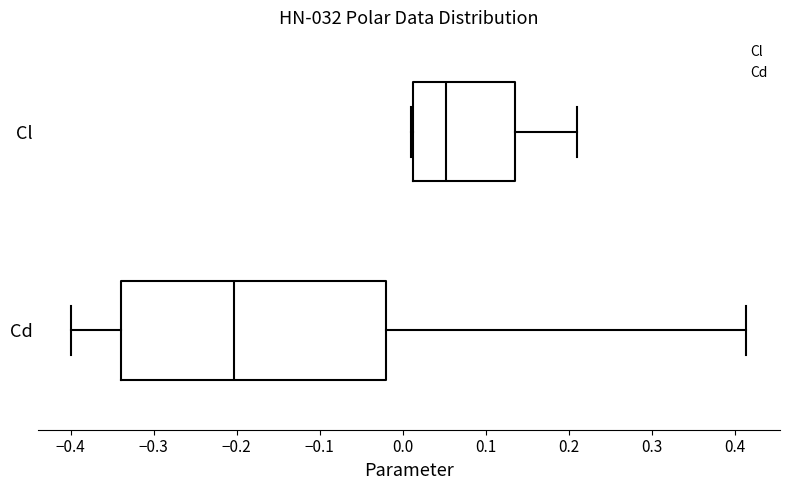

Which box has the furthest to the left median line?

Cd